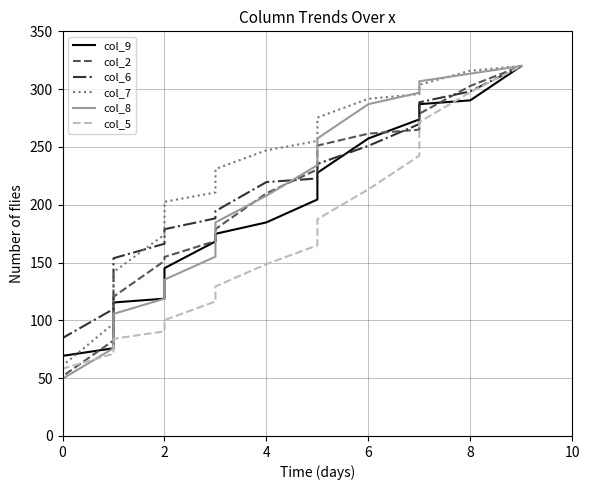

How many intersections are there between col_9 and col_7?

1